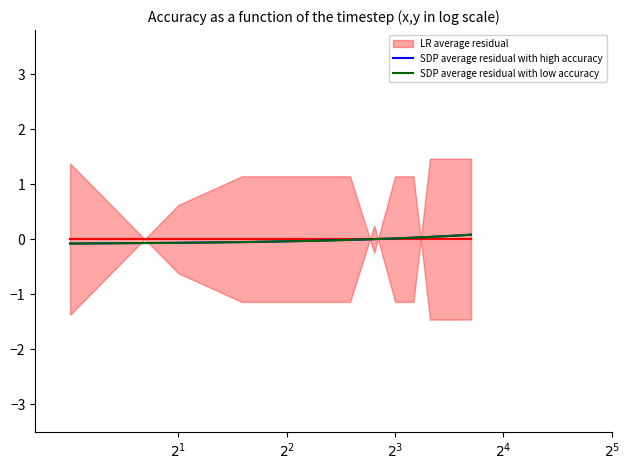

True or false: SDP average residual with high accuracy and SDP average residual with low accuracy intersect in this chart.

False